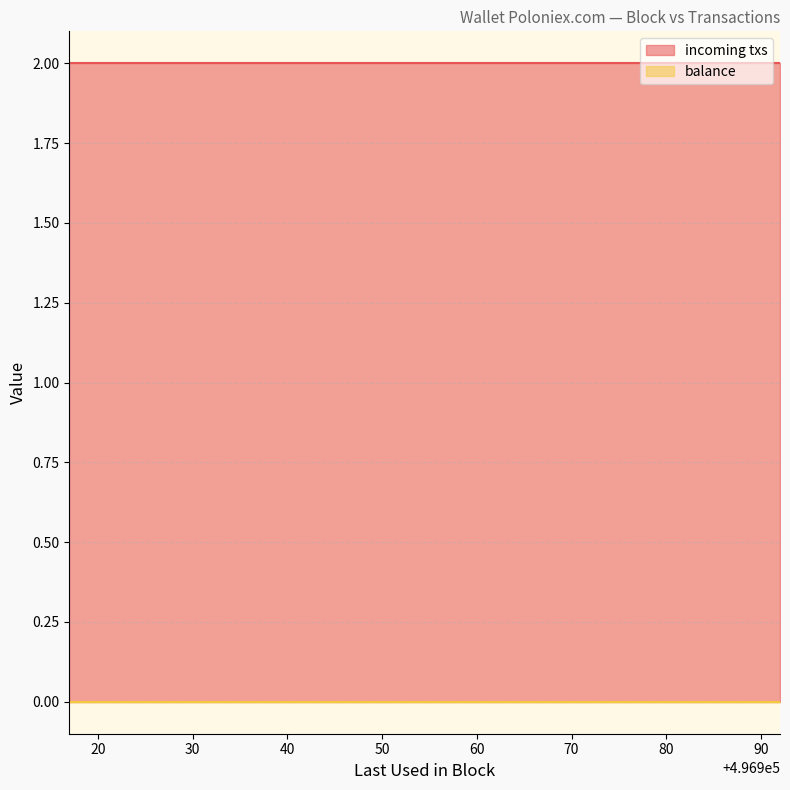

True or false: balance and incoming txs intersect in this chart.

False